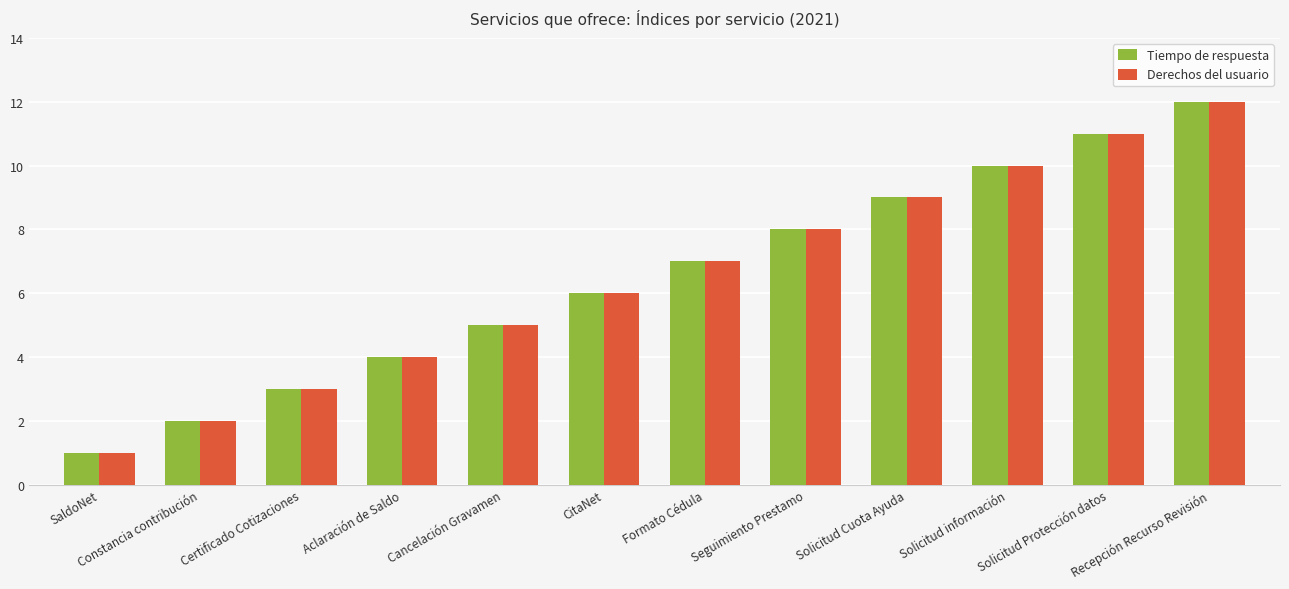

What is the difference between the maximum and minimum values in the Tiempo de respuesta series?

11